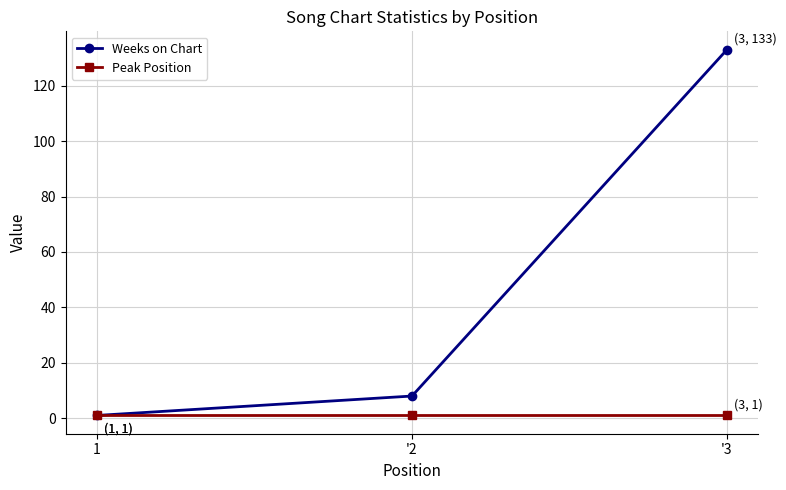

Is it true that Peak Position equals 1 at 1?

True